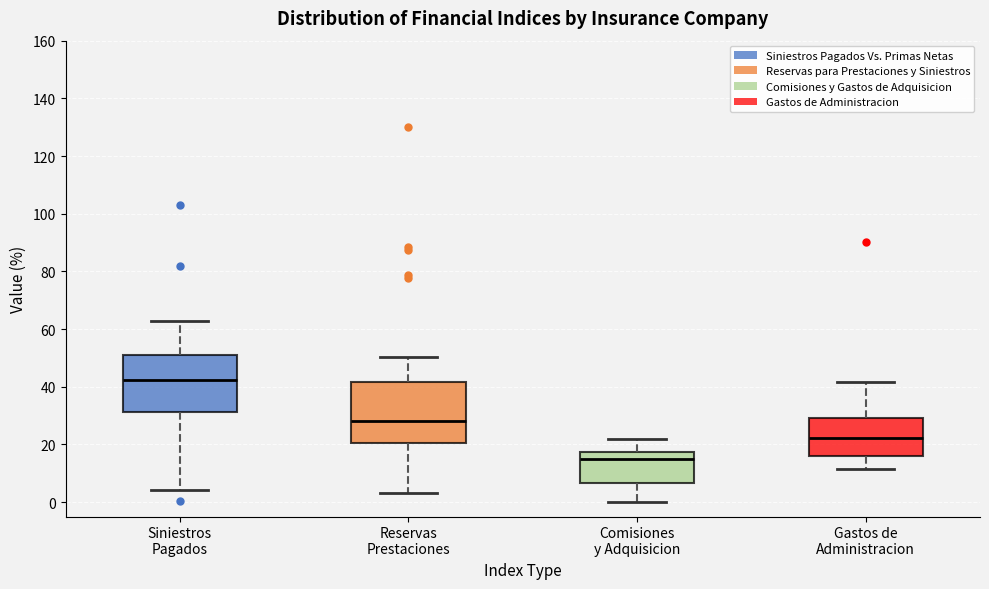

Which box has the lowest median line?

Comisiones y Adquisicion